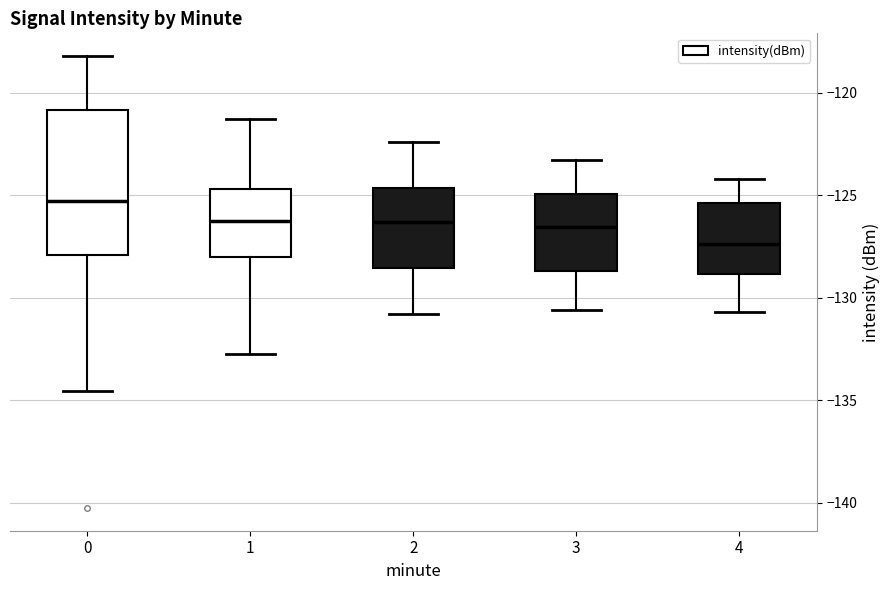

Reading left to right, read every box against the y-axis: the position of its median line, the range the box covers, and the ends of its whiskers. The values are not printed on the chart, so give them approximately, as read against the axis.

0: median -125.5, box -128.0 to -121.0, whiskers -134.5 to -118.0
1: median -126.5, box -128.0 to -124.5, whiskers -133.0 to -121.5
2: median -126.5, box -128.5 to -124.5, whiskers -131.0 to -122.5
3: median -126.5, box -128.5 to -125.0, whiskers -130.5 to -123.5
4: median -127.5, box -129.0 to -125.5, whiskers -130.5 to -124.0